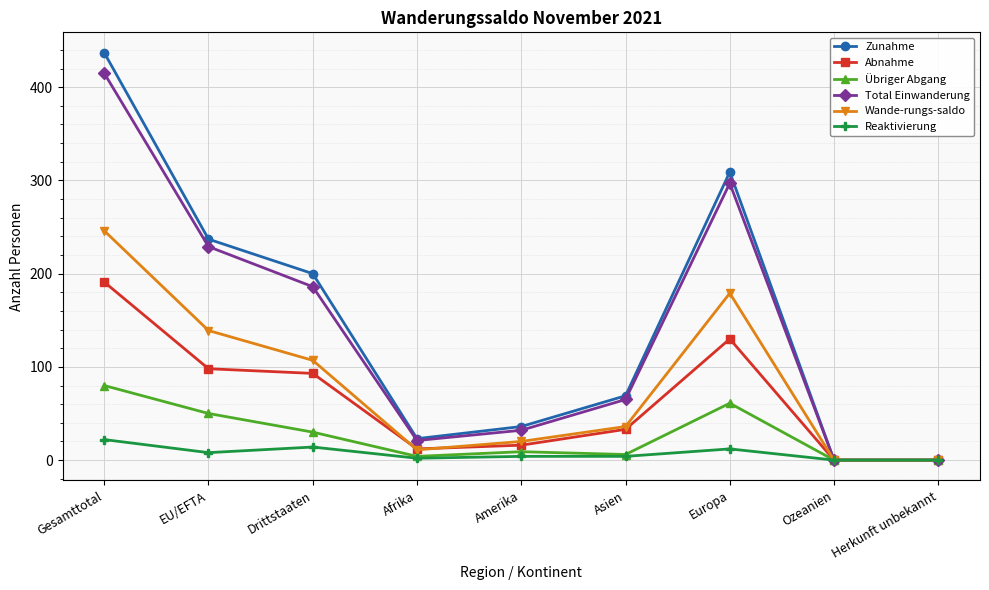

Where is the first local maximum for Reaktivierung?

Drittstaaten